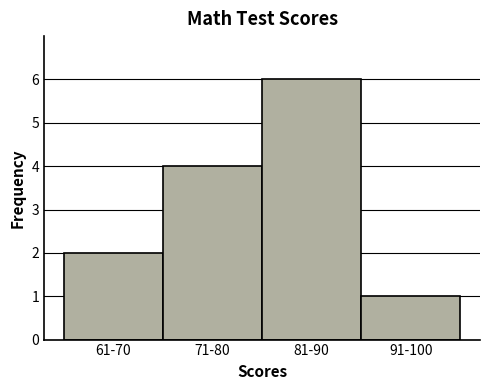

Reading left to right, list all the values displayed in this chart.

61-70=2	71-80=4	81-90=6	91-100=1